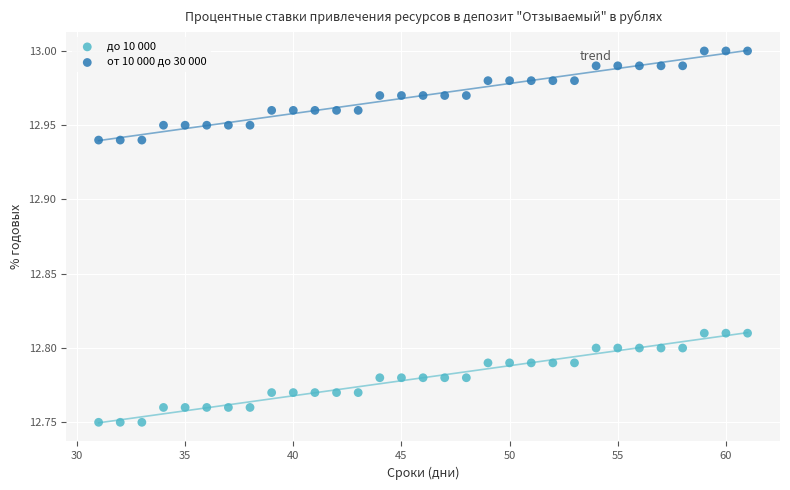

What are all the series names shown in the legend?

до 10 000, от 10 000 до 30 000